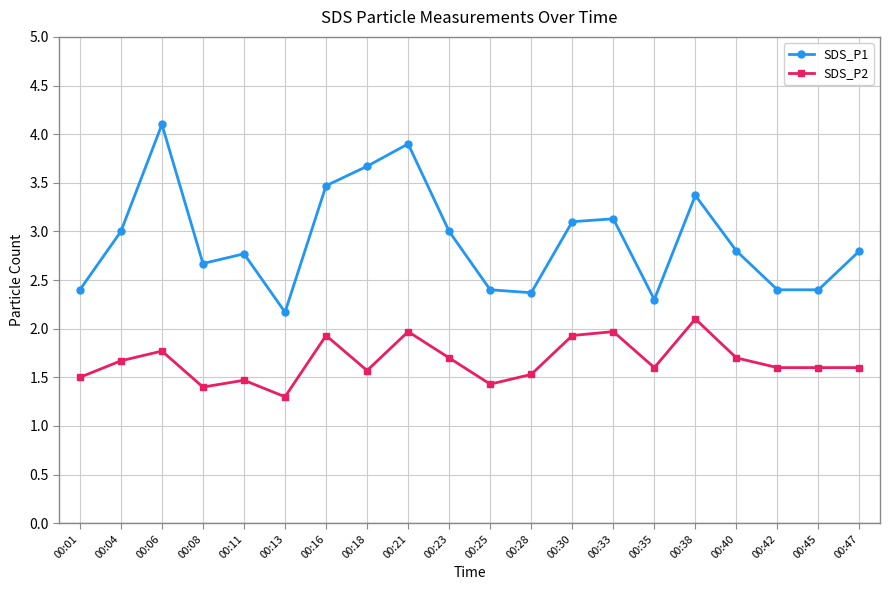

True or false: SDS_P1 has a value of 0.6 at 00:28.

False